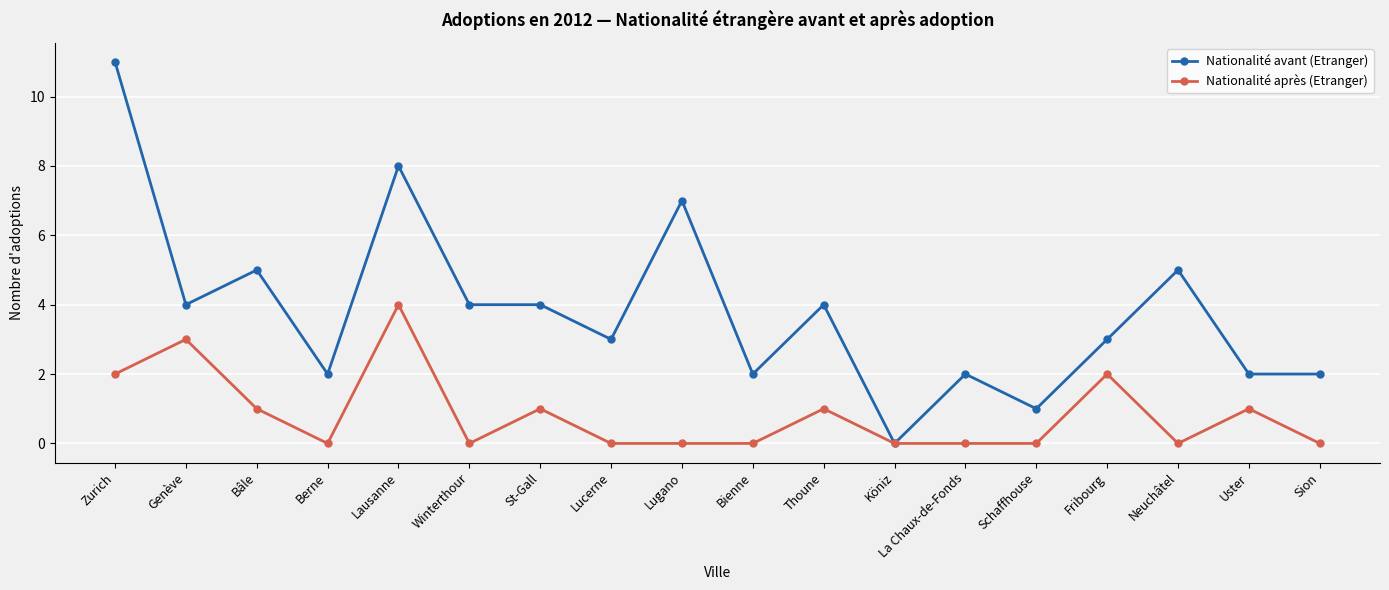

What position from the left is Köniz?

12